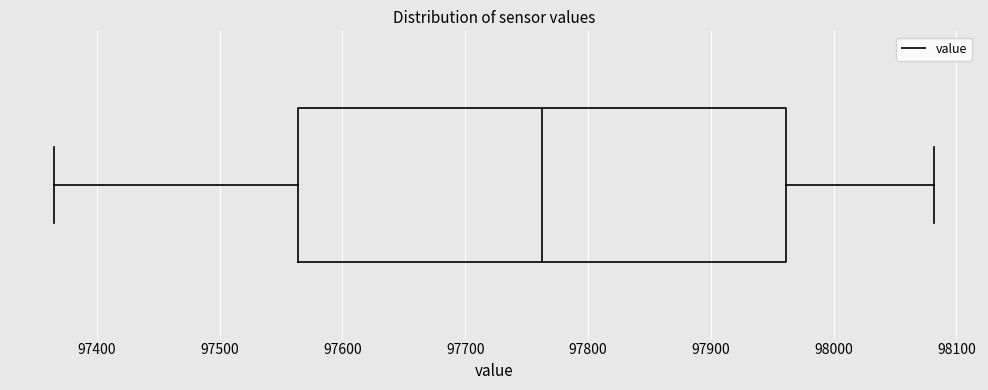

Transcribe this box plot: give where the median line is, the range the box spans, and where the two whiskers end, as read against the x-axis. The values are not printed on the chart, so give them approximately, as read against the axis.

median 97760, box 97560 to 97960, whiskers 97370 to 98080